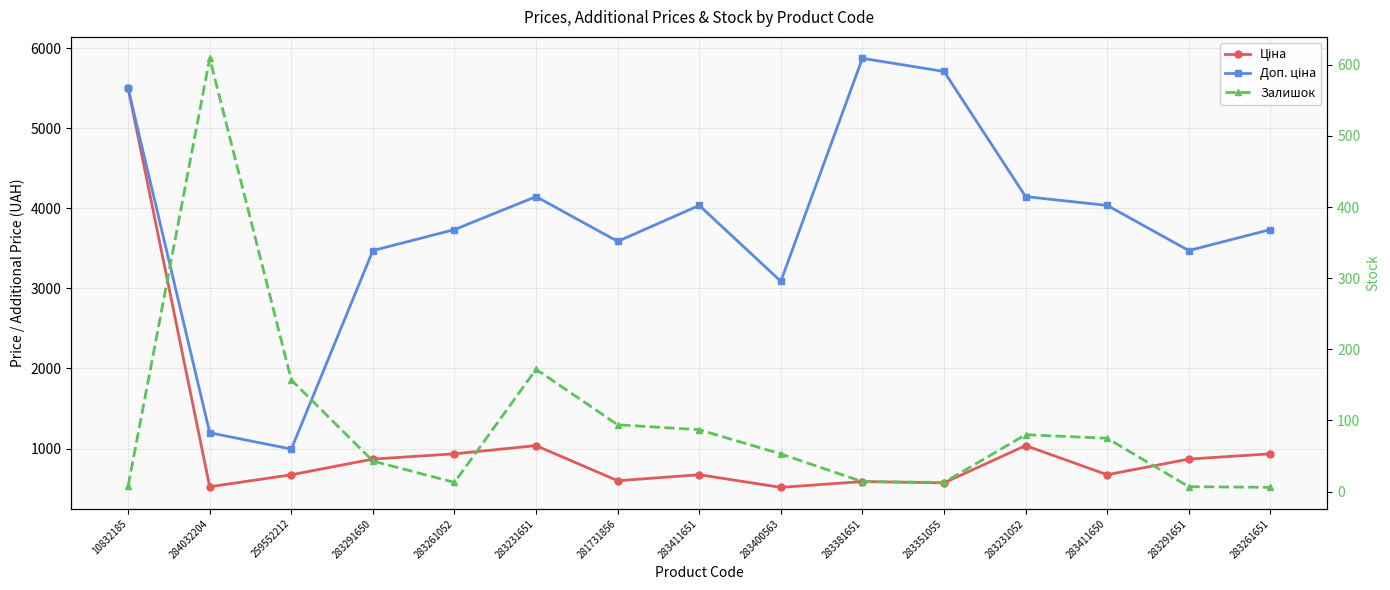

What is the difference between the Ціна values at 283261651 and 283381651?

346.3